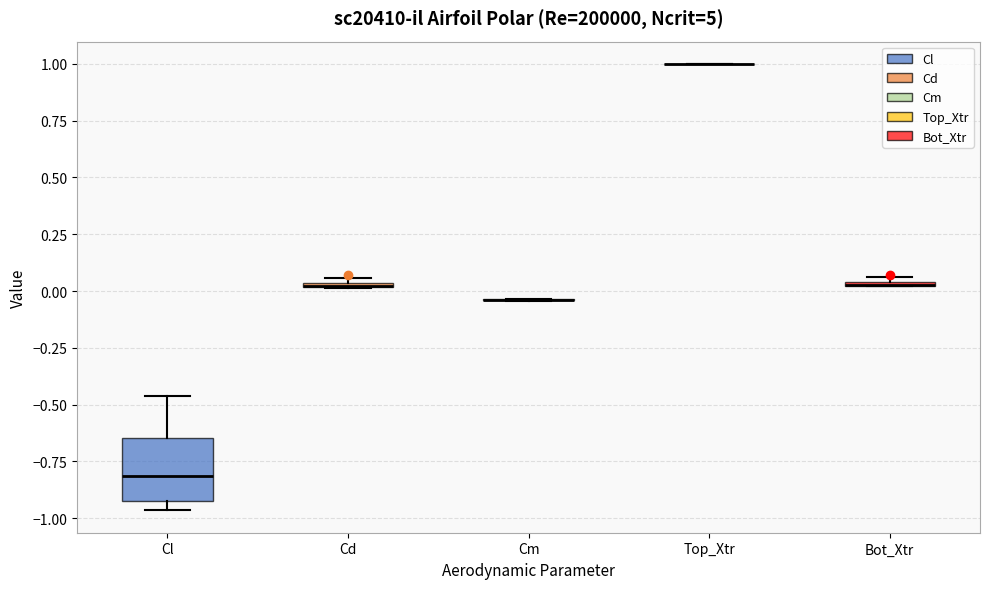

Which box is the tallest, from its lower edge to its upper edge?

Cl